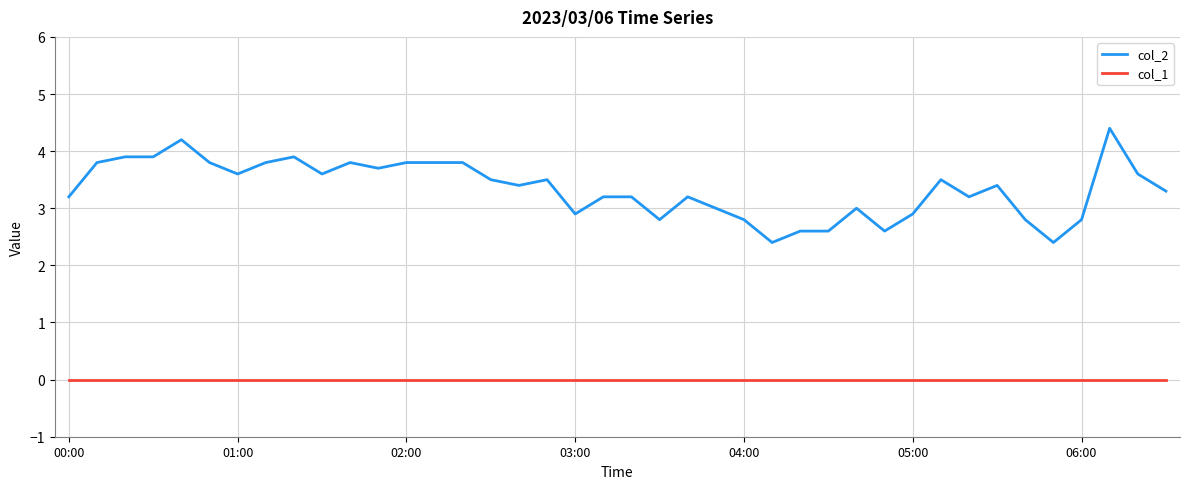

Rank the series by their maximum value, from highest to lowest.

col_2, col_1